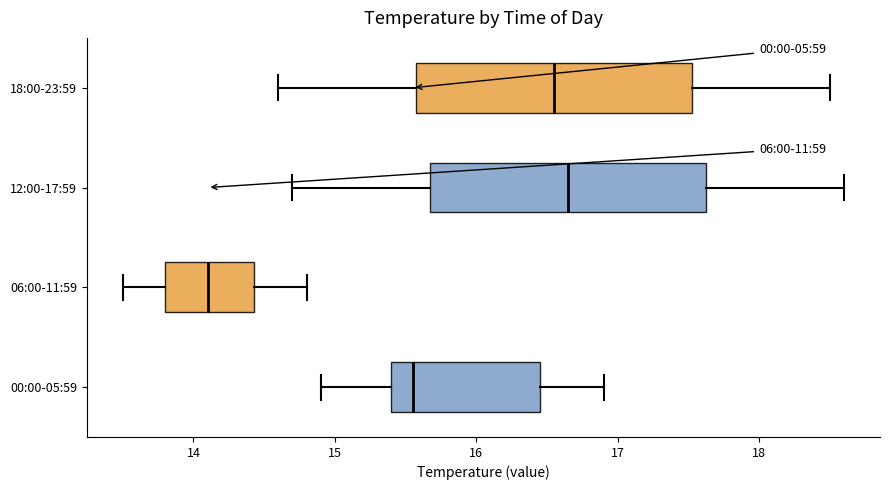

Reading bottom to top, read every box against the x-axis: the position of its median line, the range the box covers, and the ends of its whiskers. The values are not printed on the chart, so give them approximately, as read against the axis.

00:00-05:59: median 15.6, box 15.4 to 16.5, whiskers 14.9 to 16.9
06:00-11:59: median 14.1, box 13.8 to 14.4, whiskers 13.5 to 14.8
12:00-17:59: median 16.7, box 15.7 to 17.6, whiskers 14.7 to 18.6
18:00-23:59: median 16.6, box 15.6 to 17.5, whiskers 14.6 to 18.5